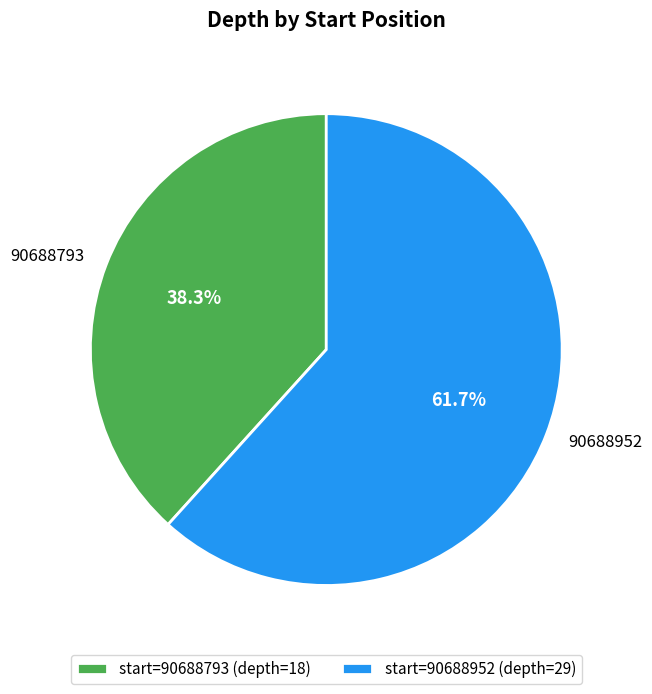

Which has a higher value, start=90688952 (depth=29) or start=90688793 (depth=18)?

start=90688952 (depth=29)